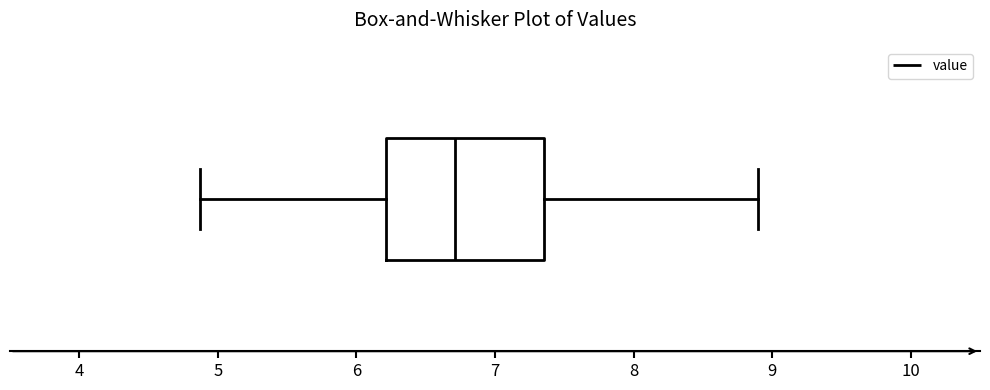

Read this box plot against the x-axis: the position of the median line, the range covered by the box, and the ends of both whiskers. The values are not printed on the chart, so give them approximately, as read against the axis.

median 6.7, box 6.2 to 7.4, whiskers 4.9 to 8.9